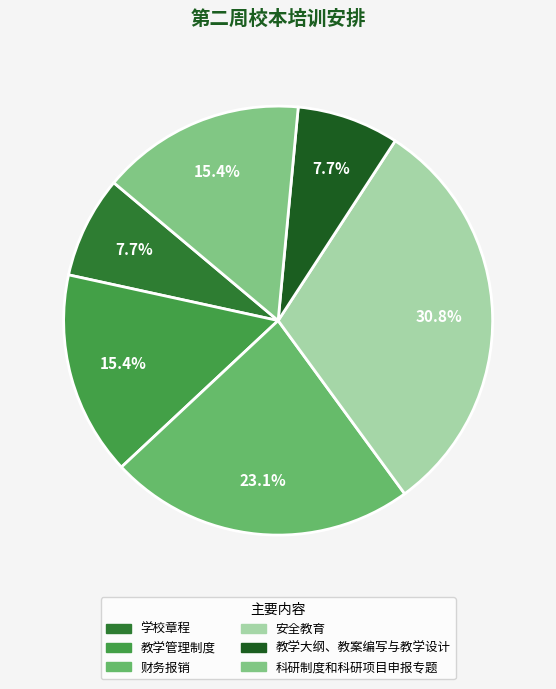

To the nearest percent, what is the average slice percentage?

17%